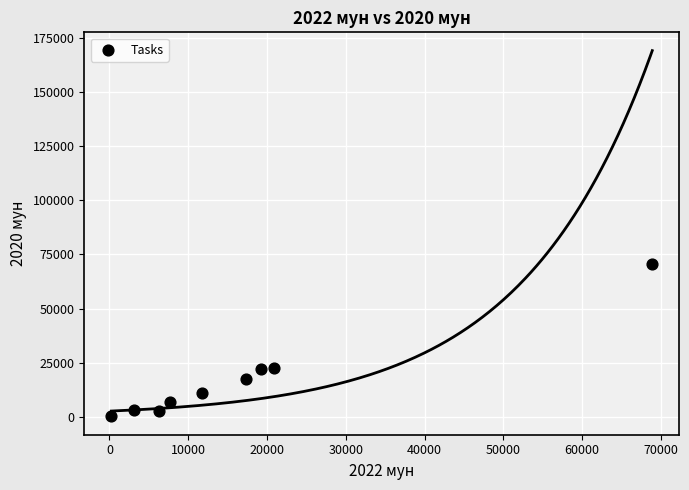

What is the range of X values (max minus min)?

68662.2